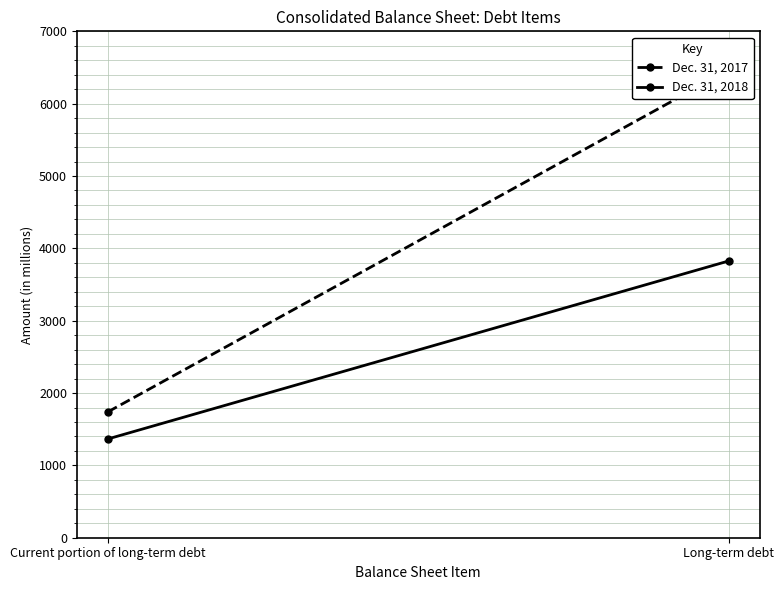

What are all the series names shown in the legend?

Dec. 31, 2017, Dec. 31, 2018